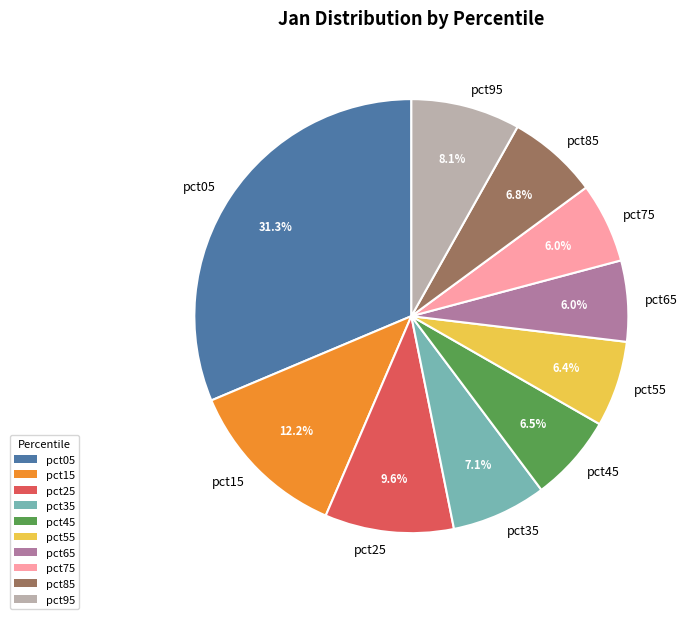

How many segments does this pie chart have?

10